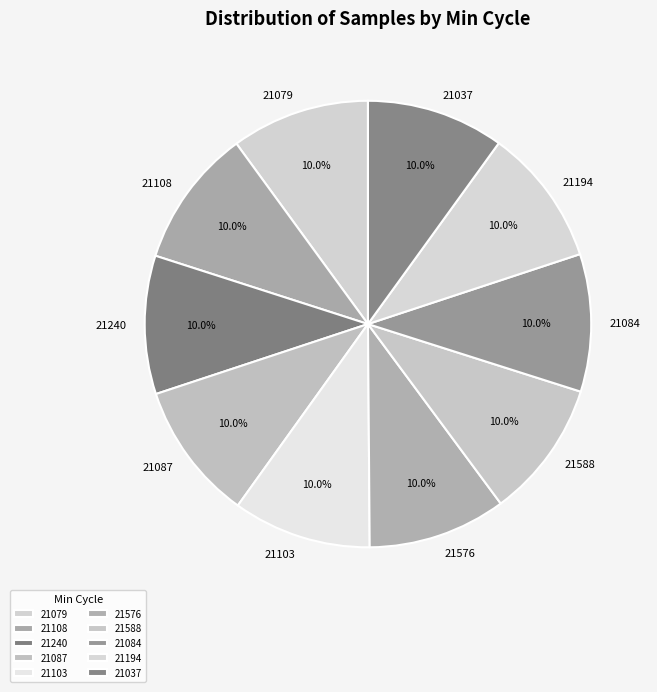

How much of the chart is everything except 21087?

90.0%